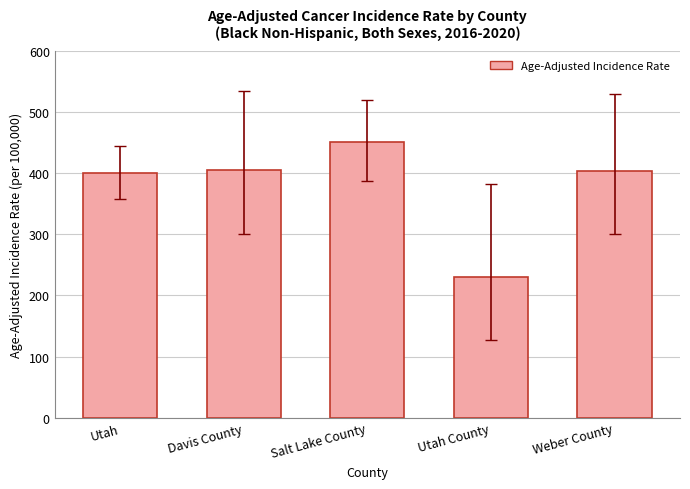

What is the sum of all values?

1889.5